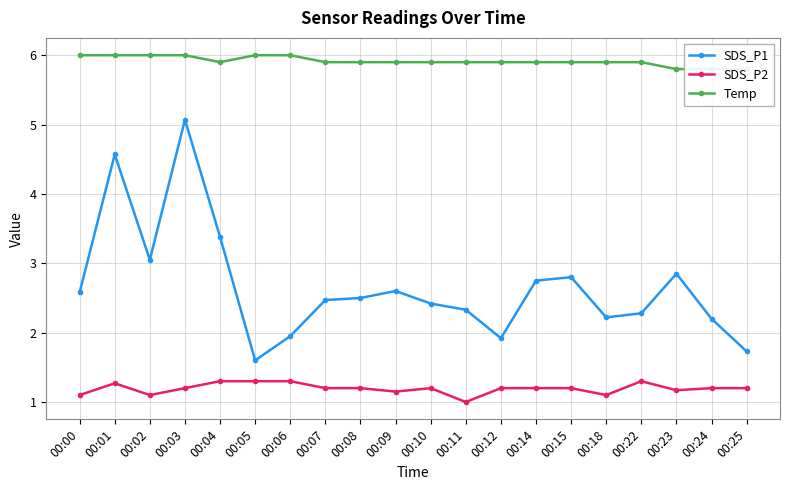

In Temp, how many points are lower than both neighbors (excluding endpoints)?

1